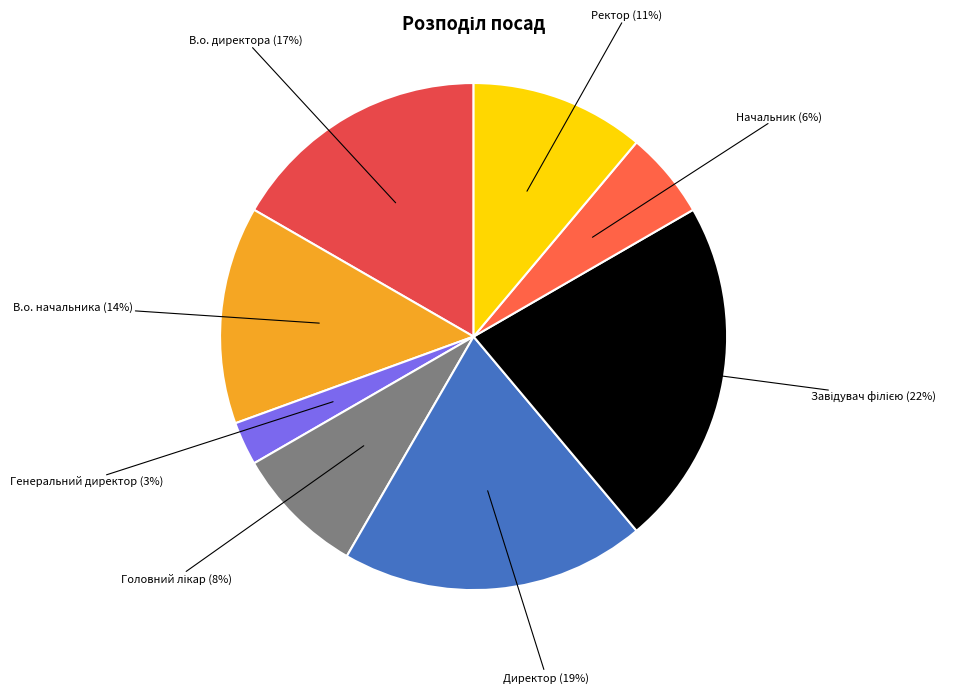

To the nearest percent, what is the difference between the largest and smallest slice percentages?

19%